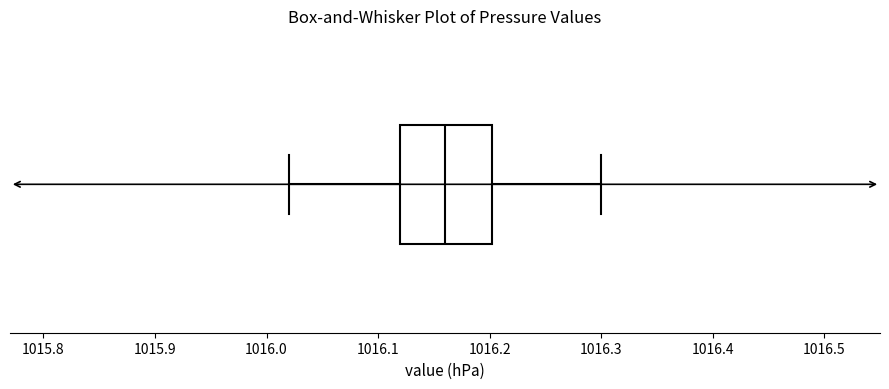

Transcribe this box plot: give where the median line is, the range the box spans, and where the two whiskers end, as read against the x-axis. The values are not printed on the chart, so give them approximately, as read against the axis.

median 1016.16, box 1016.12 to 1016.20, whiskers 1016.02 to 1016.30